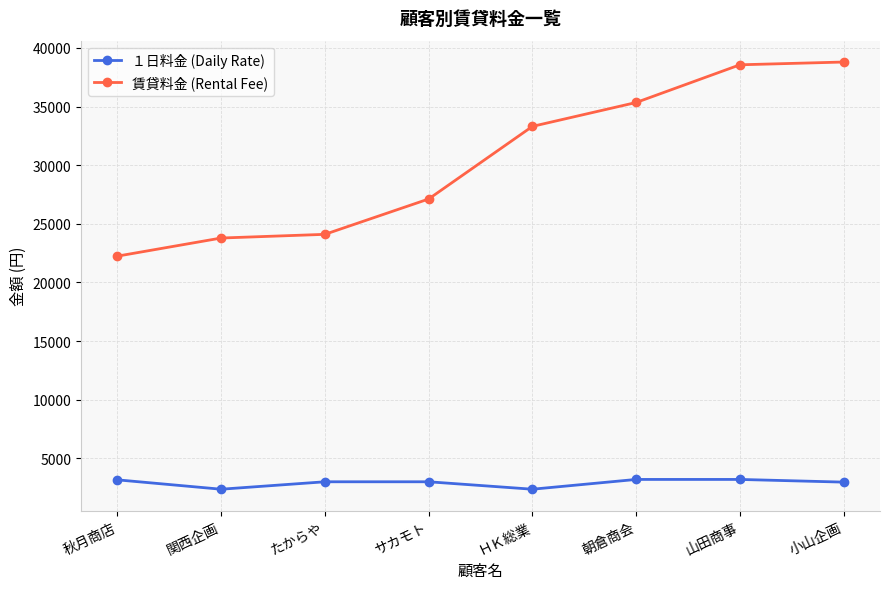

What is the sum of all １日料金 (Daily Rate) values?

23372